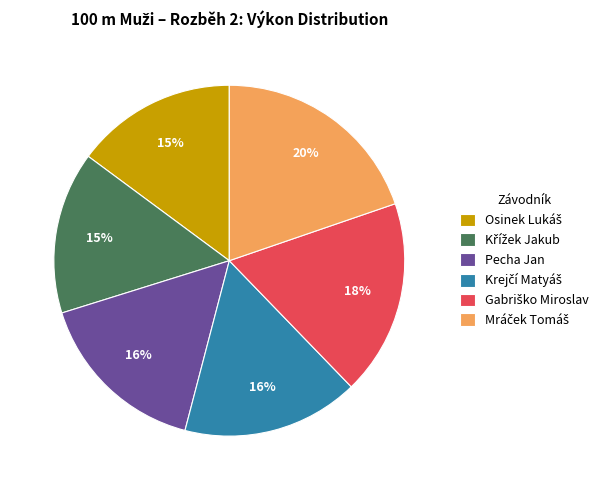

To the nearest percent, what portion does Pecha Jan represent?

16%